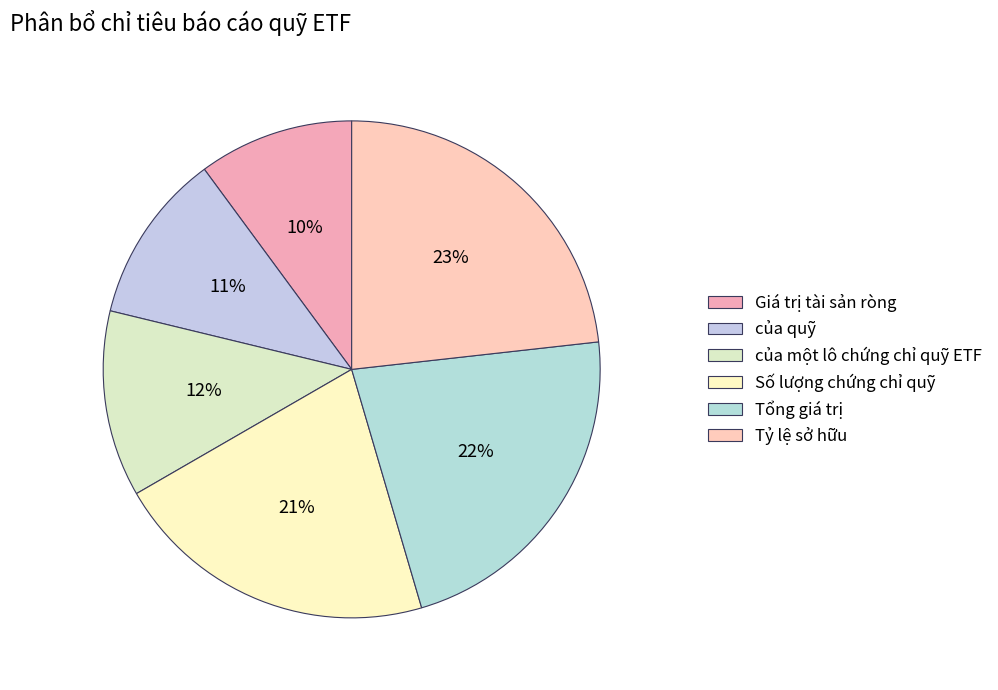

To the nearest percent, what is the combined percentage of của quỹ and Tỷ lệ sở hữu?

34%